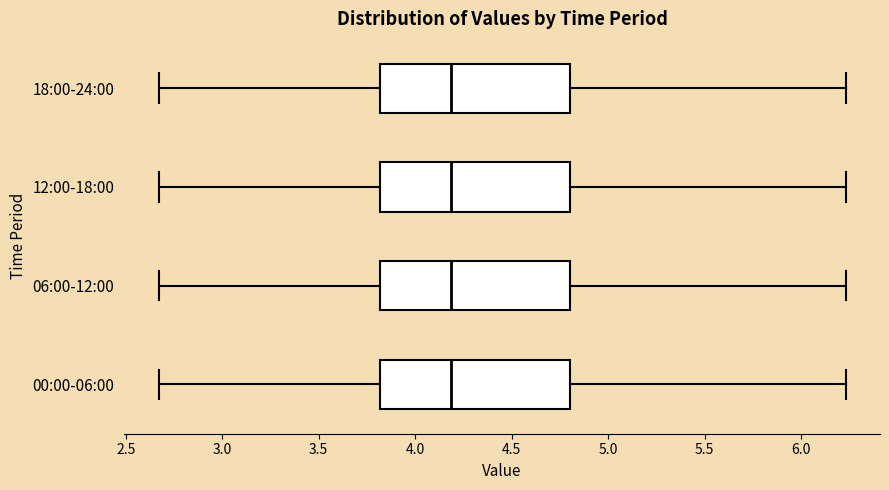

Reading bottom to top, read every box against the x-axis: the position of its median line, the range the box covers, and the ends of its whiskers. The values are not printed on the chart, so give them approximately, as read against the axis.

00:00-06:00: median 4.20, box 3.80 to 4.80, whiskers 2.65 to 6.25
06:00-12:00: median 4.20, box 3.80 to 4.80, whiskers 2.65 to 6.25
12:00-18:00: median 4.20, box 3.80 to 4.80, whiskers 2.65 to 6.25
18:00-24:00: median 4.20, box 3.80 to 4.80, whiskers 2.65 to 6.25